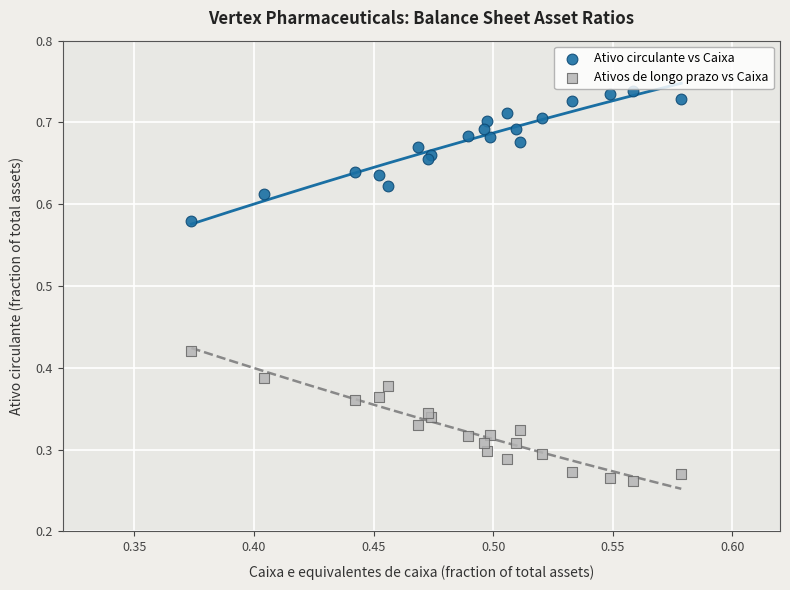

Which series contains the highest Y value?

Ativo circulante vs Caixa